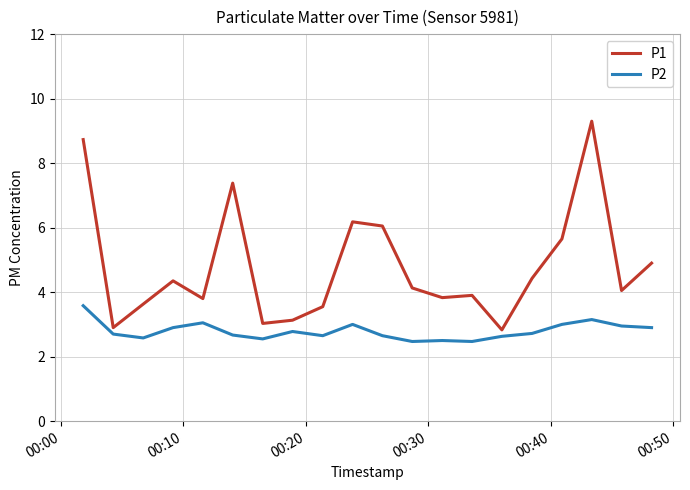

What is the maximum value for P2?

3.6